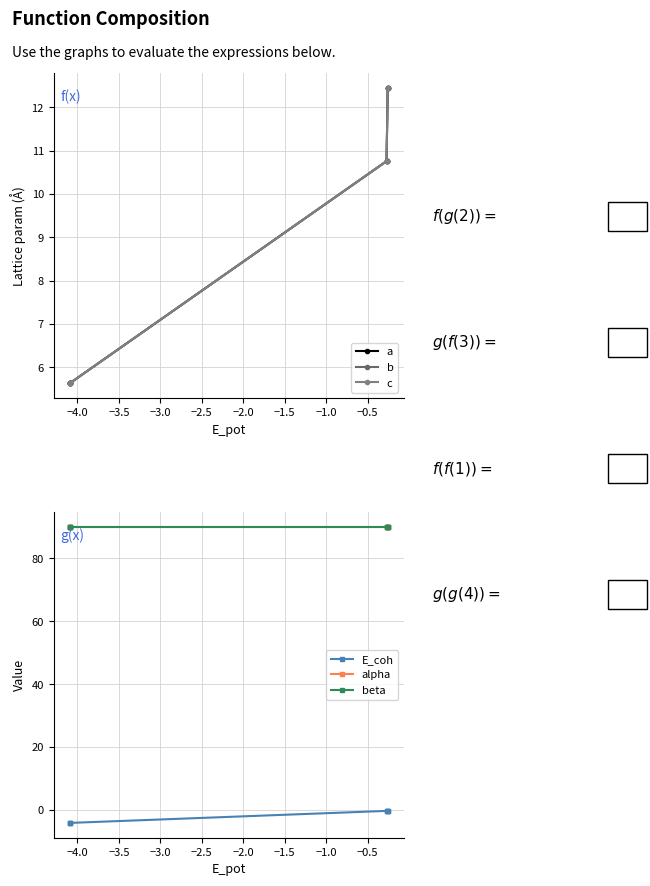

Is it true that a equals 14.9 at −2.5?

False